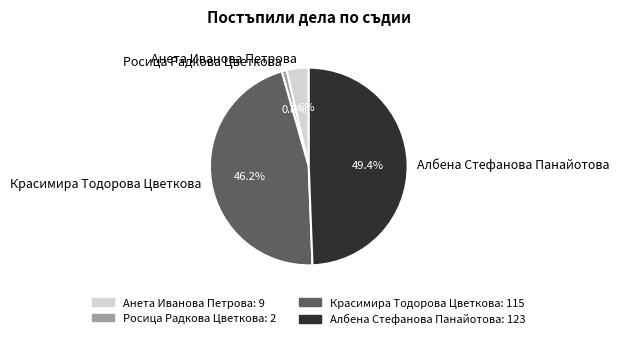

To the nearest percent, what is the difference between the Албена Стефанова Панайотова and Красимира Тодорова Цветкова slice percentages?

3%